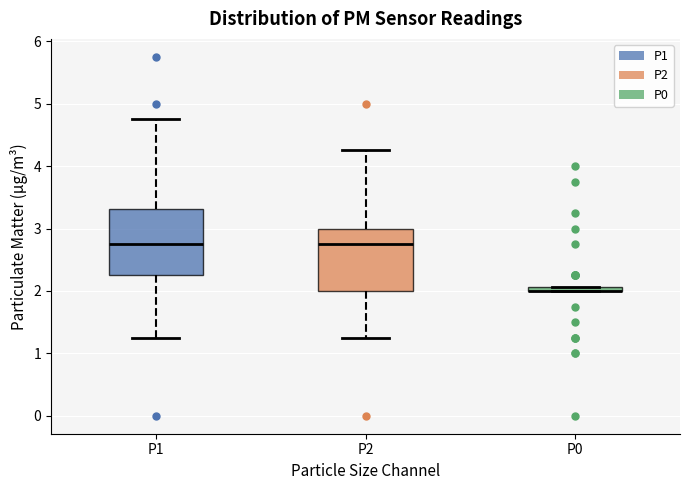

Where is the upper edge of the box for P0 on the y-axis? The values are not printed on the chart, so give them approximately, as read against the axis.

2.1